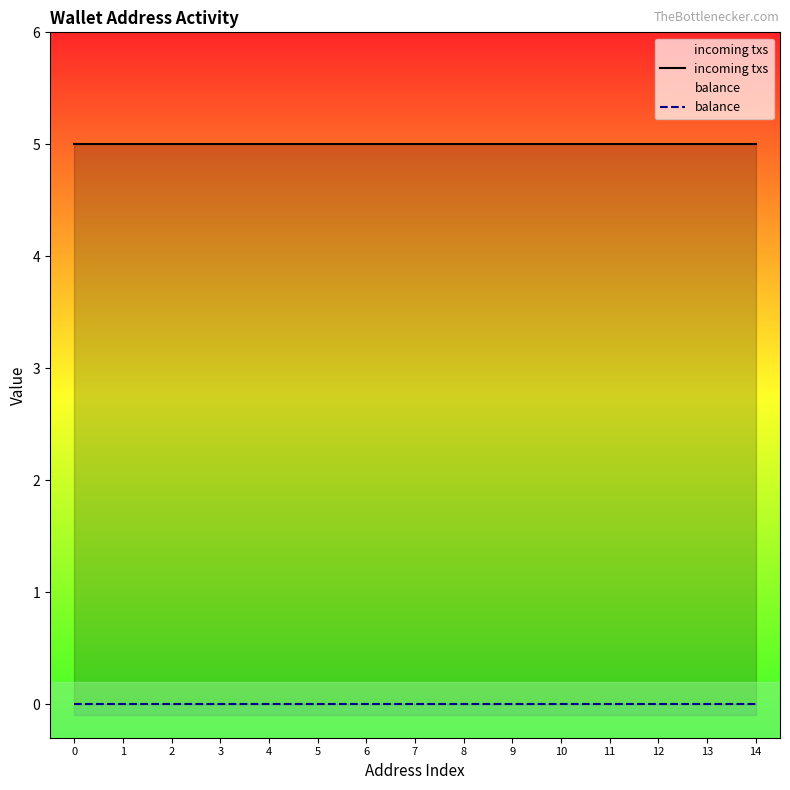

At how many categories does at least one series exceed 0?

15